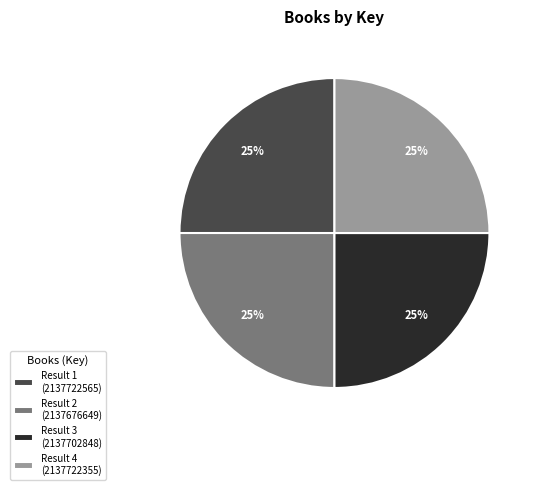

Approximately how many times larger is the value at Result 2 (2137676649) compared to Result 4 (2137722355)?

1.0